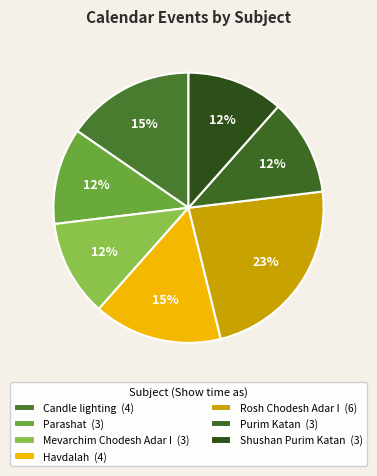

Which category has the biggest portion of the pie?

Rosh Chodesh Adar I